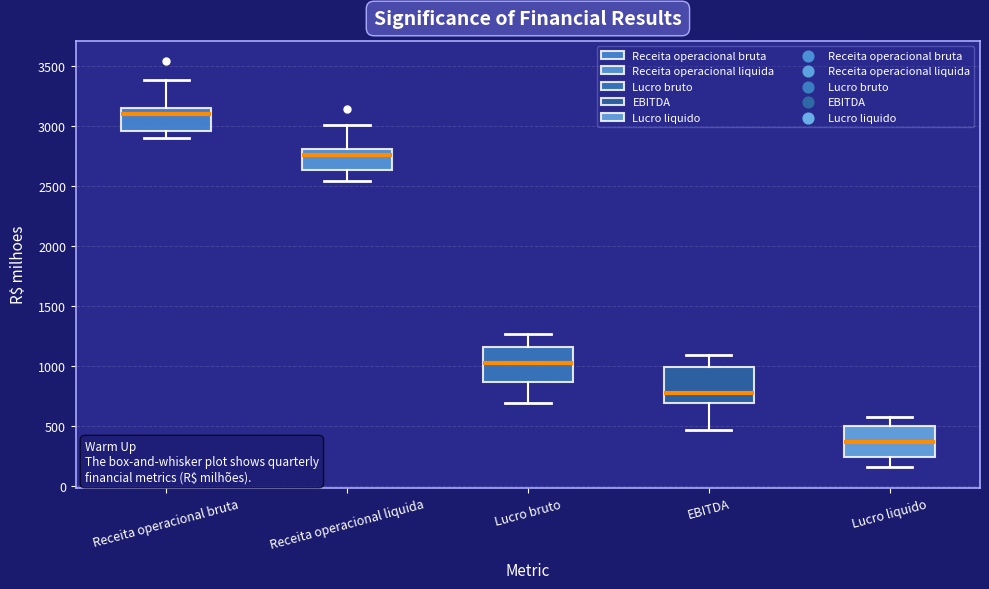

Where does the median line of the box for EBITDA sit on the y-axis? The values are not printed on the chart, so give them approximately, as read against the axis.

800